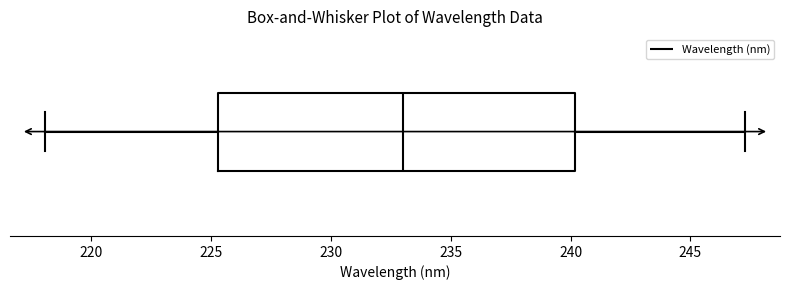

Read this box plot against the x-axis: the position of the median line, the range covered by the box, and the ends of both whiskers. The values are not printed on the chart, so give them approximately, as read against the axis.

median 233.0, box 225.5 to 240.0, whiskers 218.0 to 247.5